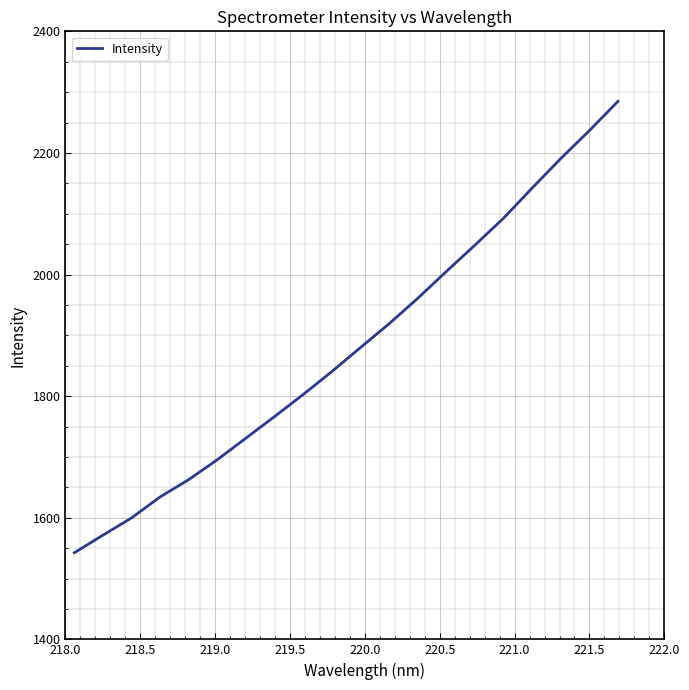

What is the greatest value displayed?

2284.8